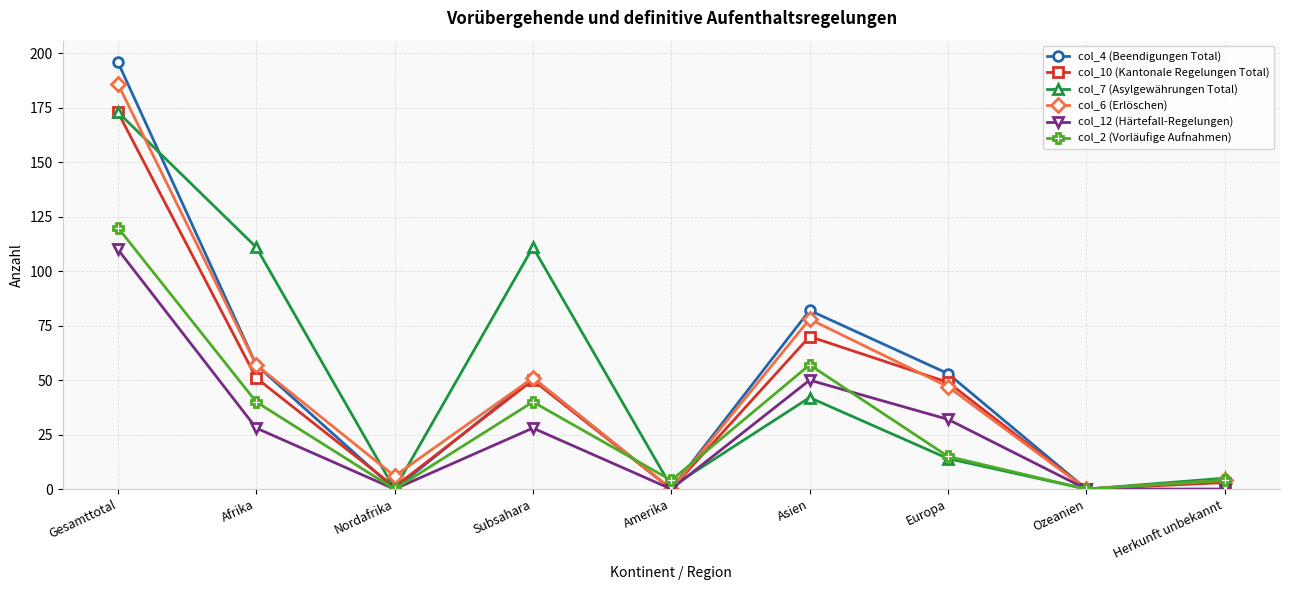

At which category does col_6 (Erlöschen) reach its first local valley?

Nordafrika